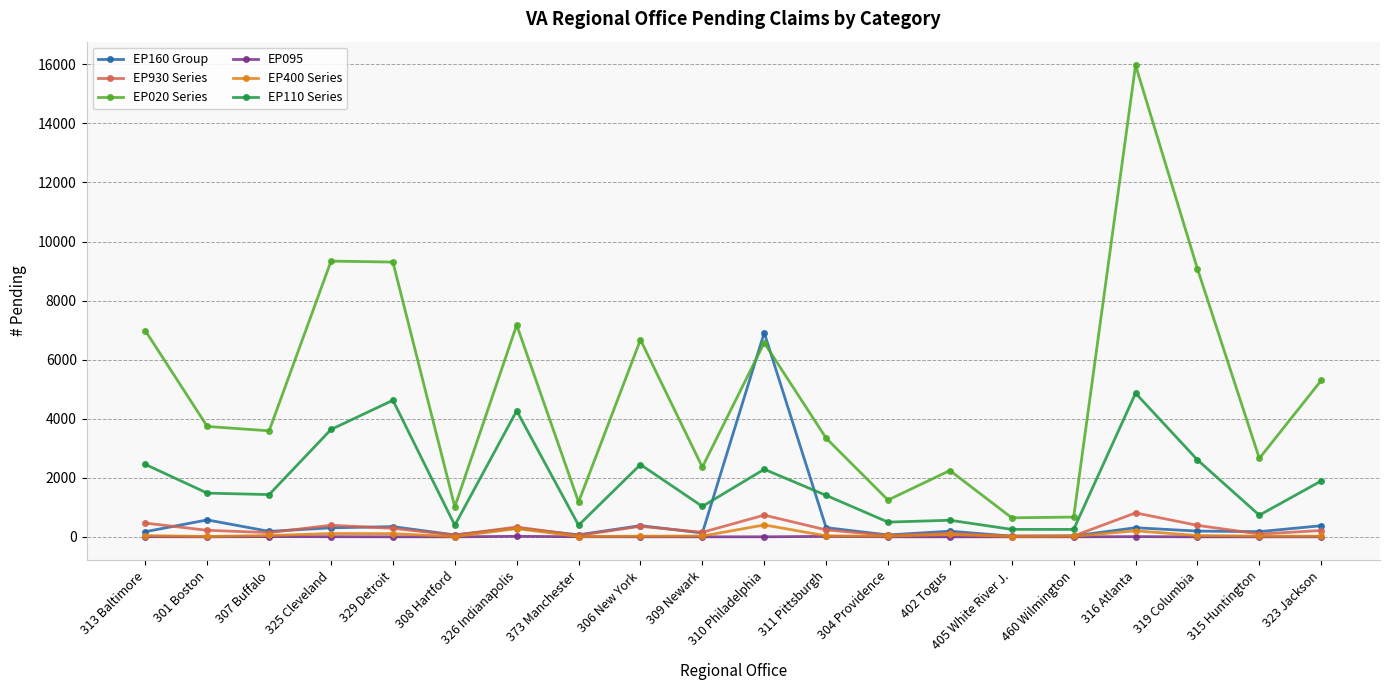

What is the difference between the second highest and second lowest values in the EP110 Series series?

4373